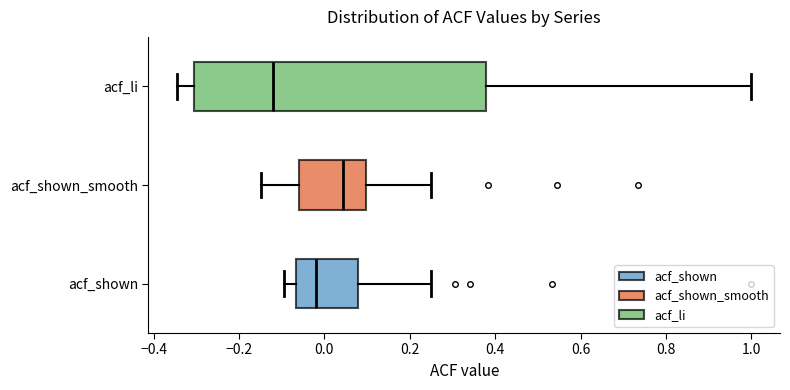

Reading bottom to top, read every box against the x-axis: the position of its median line, the range the box covers, and the ends of its whiskers. The values are not printed on the chart, so give them approximately, as read against the axis.

acf_shown: median -0.02, box -0.06 to 0.08, whiskers -0.10 to 0.24
acf_shown_smooth: median 0.04, box -0.06 to 0.10, whiskers -0.14 to 0.24
acf_li: median -0.12, box -0.30 to 0.38, whiskers -0.34 to 1.00